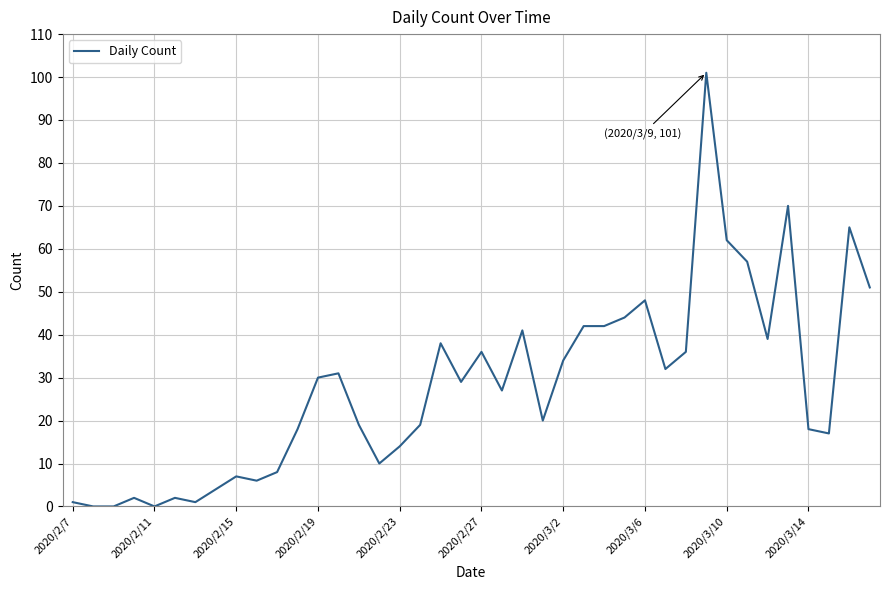

What is the greatest value displayed?

101